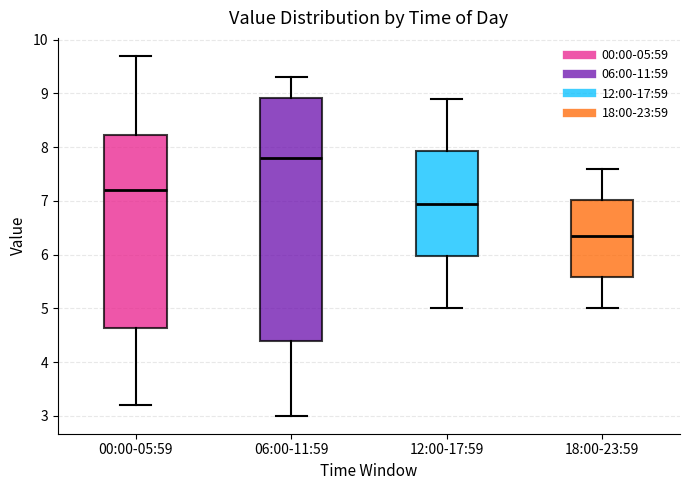

Where is the upper edge of the box for 06:00-11:59 on the y-axis? The values are not printed on the chart, so give them approximately, as read against the axis.

8.9